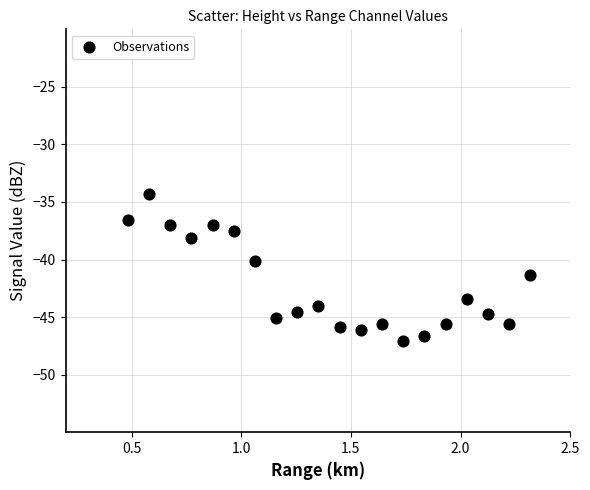

What is the range of X values (max minus min)?

1.8